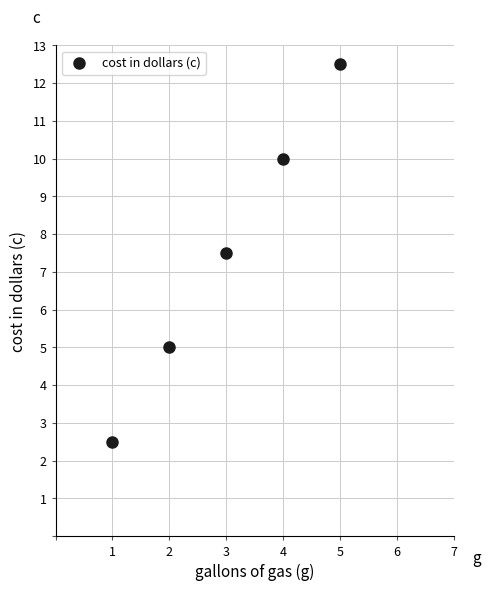

What Y value in the scatter plot is closest to 7?

7.5